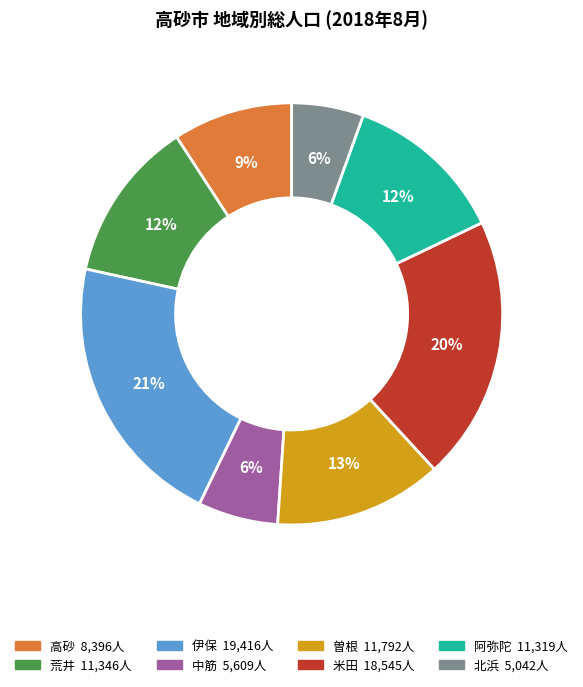

Do 荒井 and 曽根 together represent more than half of the pie?

No